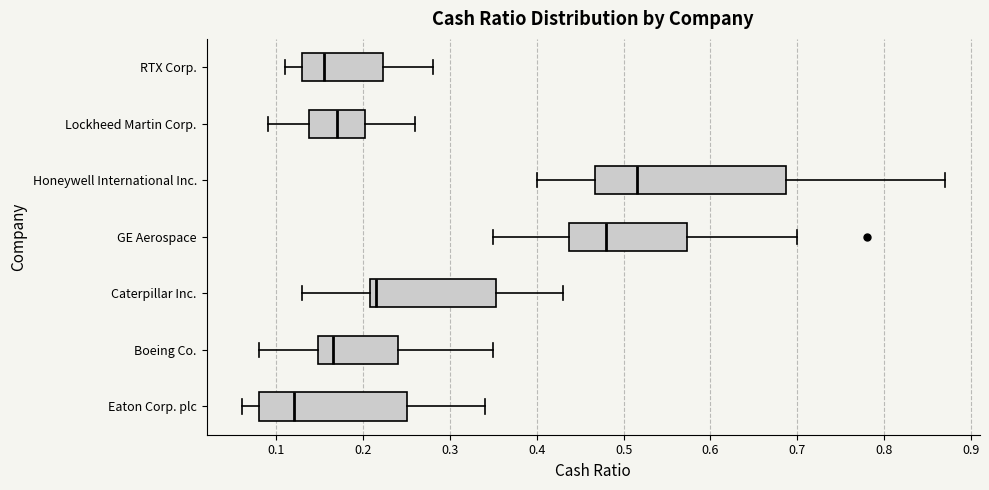

Where does the left whisker of the box for RTX Corp. end on the x-axis? The values are not printed on the chart, so give them approximately, as read against the axis.

0.11